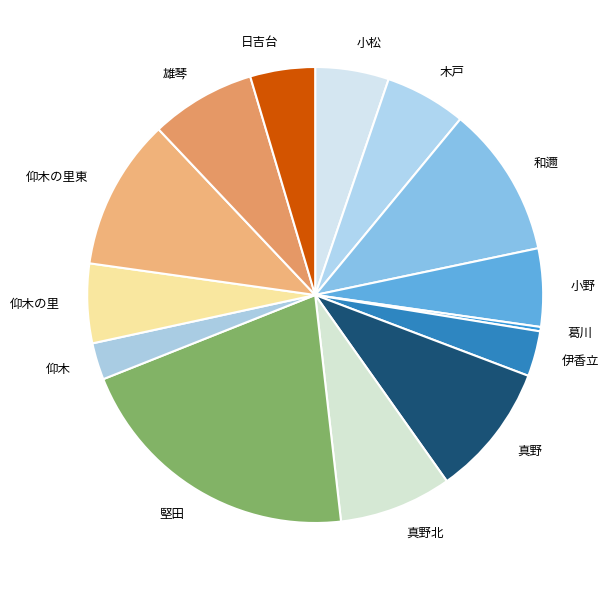

Does any single category account for the majority?

No